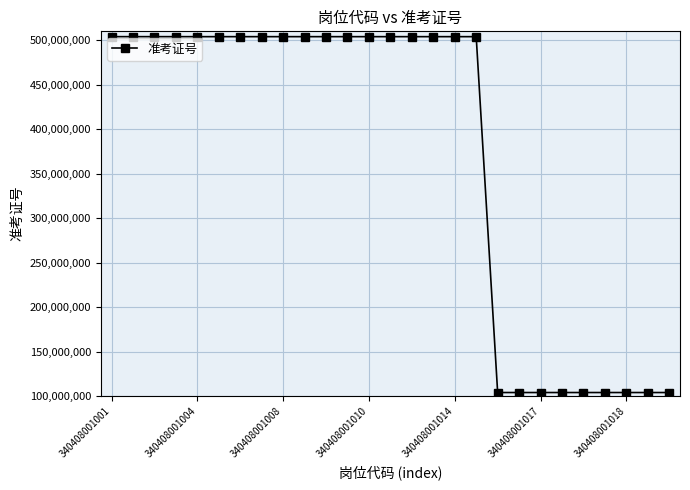

What is the difference between the second highest and second lowest values?

400009600